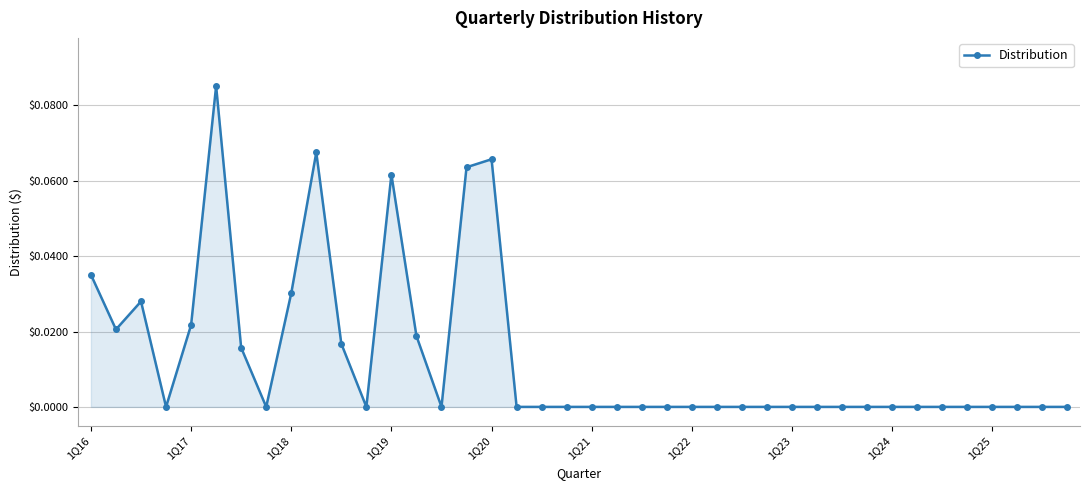

True or false: the data has more than 1 interior local peaks.

True